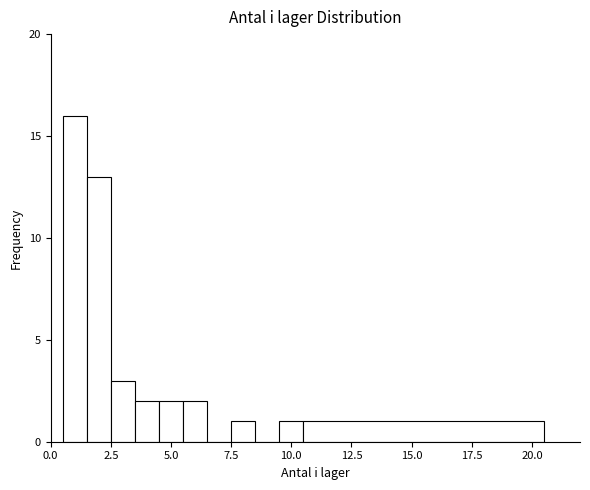

Read against the x-axis, roughly where is the centre of the tallest bar?

1.0